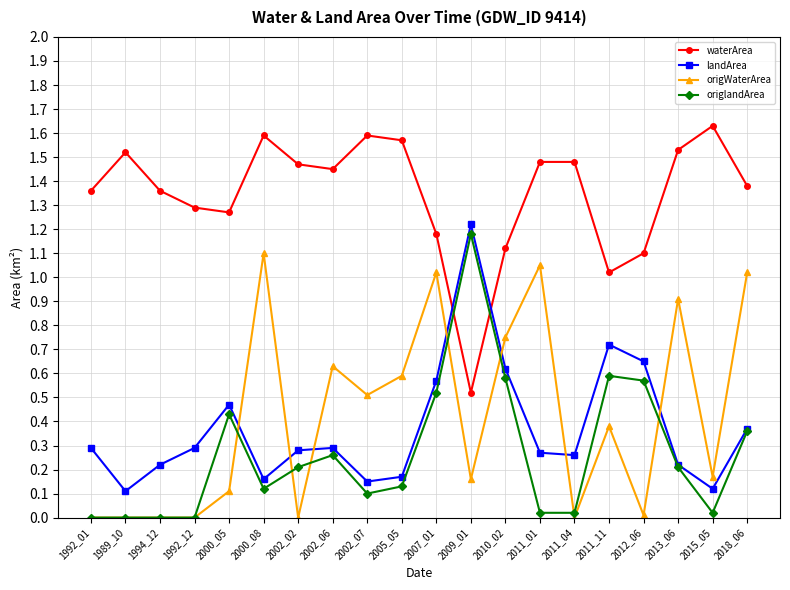

What is the sum of the waterArea values at 2002_02 and 2000_08?

3.1